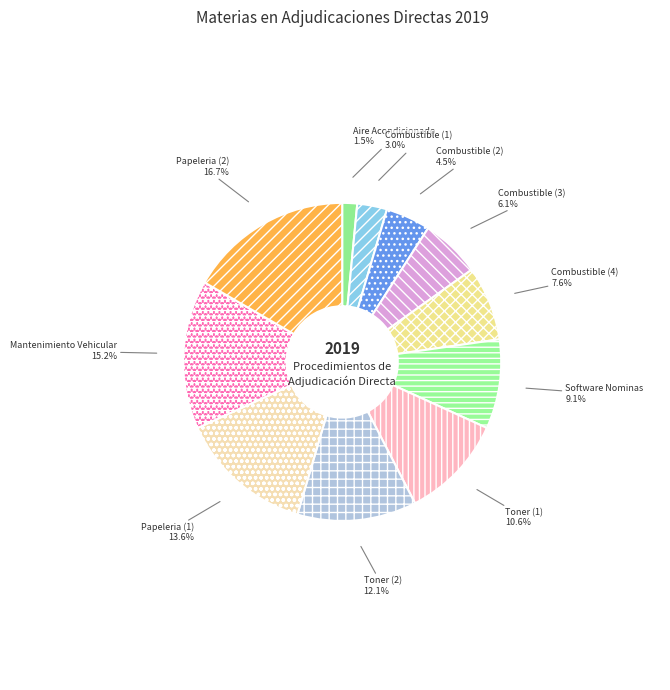

What is the largest slice in the pie chart?

Papeleria (2)